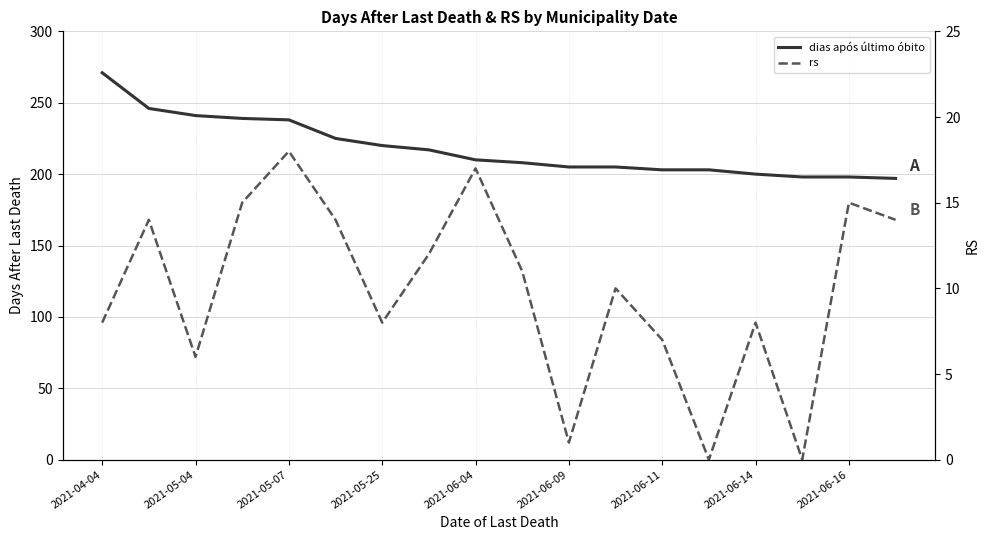

Rank the series by their average value, from highest to lowest.

dias após último óbito, rs